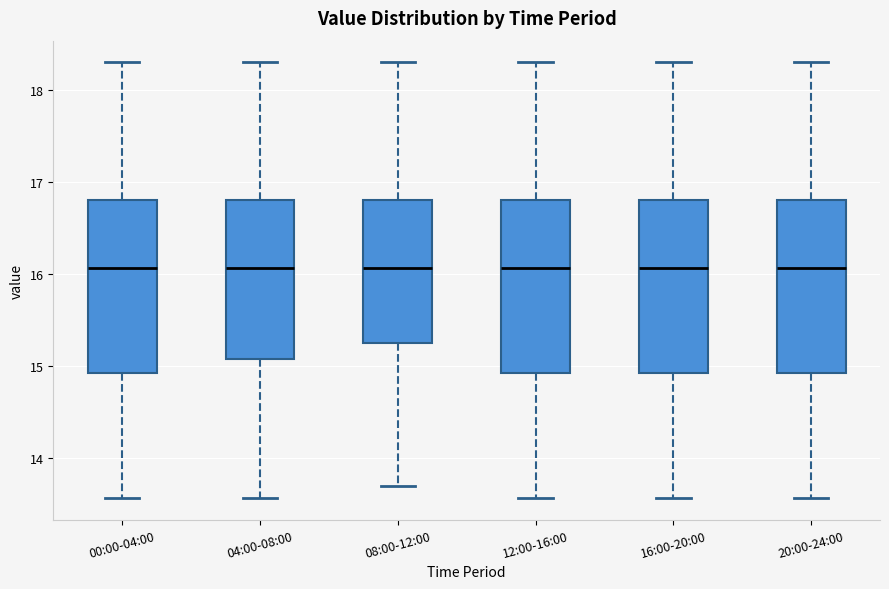

Reading left to right, transcribe this box plot: for each box, give where its median line is, the range the box spans, and where its two whiskers end, as read against the y-axis. The values are not printed on the chart, so give them approximately, as read against the axis.

00:00-04:00: median 16.1, box 14.9 to 16.8, whiskers 13.6 to 18.3
04:00-08:00: median 16.1, box 15.1 to 16.8, whiskers 13.6 to 18.3
08:00-12:00: median 16.1, box 15.3 to 16.8, whiskers 13.7 to 18.3
12:00-16:00: median 16.1, box 14.9 to 16.8, whiskers 13.6 to 18.3
16:00-20:00: median 16.1, box 14.9 to 16.8, whiskers 13.6 to 18.3
20:00-24:00: median 16.1, box 14.9 to 16.8, whiskers 13.6 to 18.3